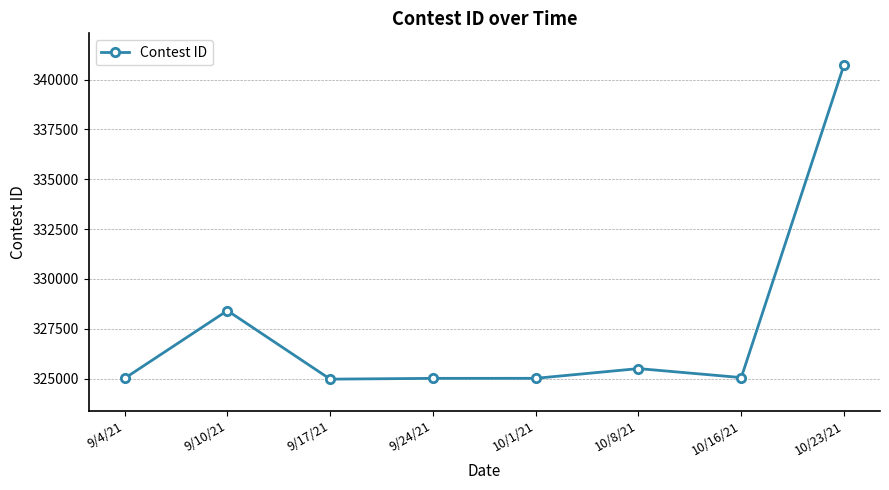

At which label does the data first exceed 325047?

9/10/21